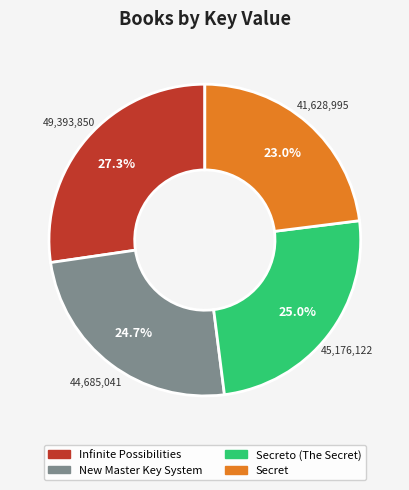

Count the number of slices in the pie.

4